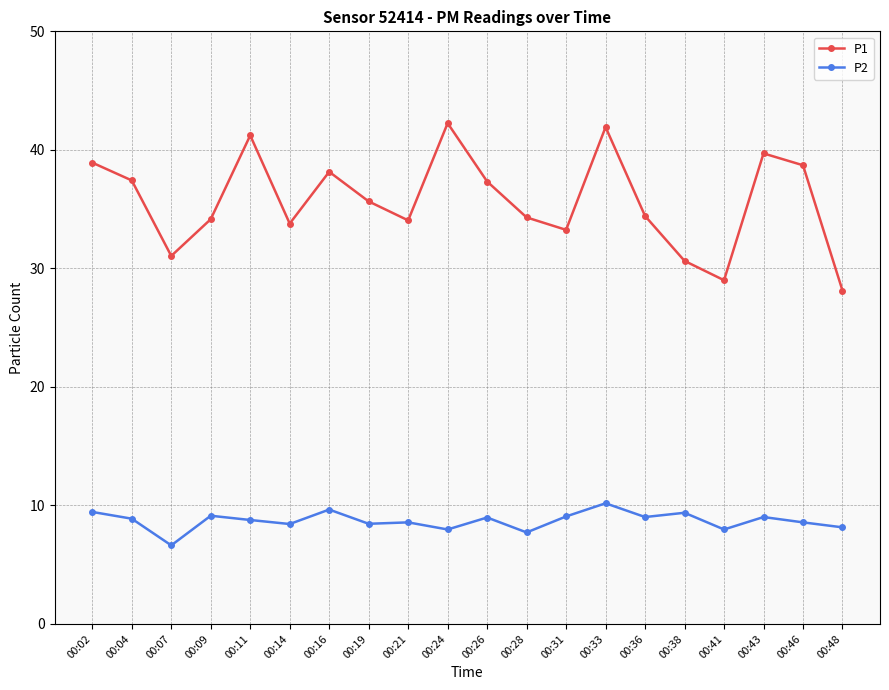

True or false: P1 and P2 cross at least once.

False